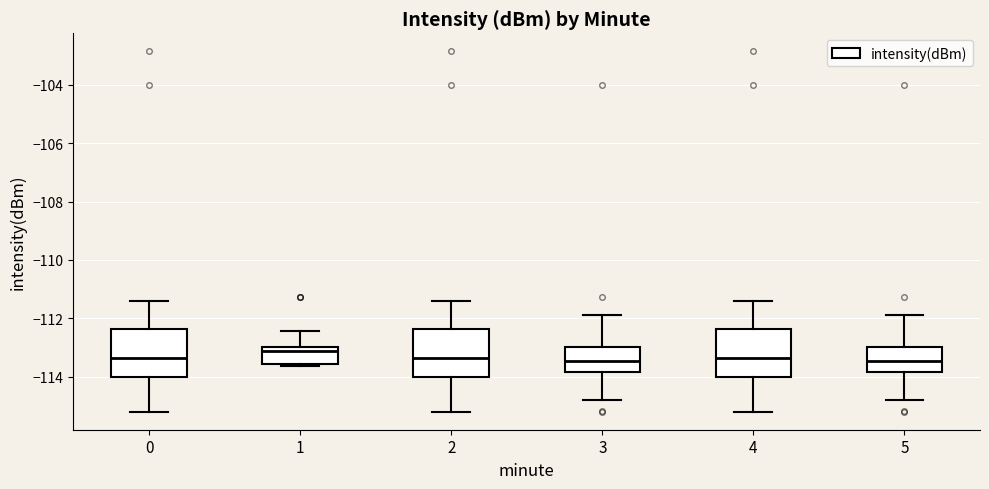

Reading left to right, transcribe this box plot: for each box, give where its median line is, the range the box spans, and where its two whiskers end, as read against the y-axis. The values are not printed on the chart, so give them approximately, as read against the axis.

0: median -113.4, box -114.0 to -112.4, whiskers -115.2 to -111.4
1: median -113.2, box -113.6 to -113.0, whiskers -113.6 (just below the box's lower edge) to -112.4
2: median -113.4, box -114.0 to -112.4, whiskers -115.2 to -111.4
3: median -113.4, box -113.8 to -113.0, whiskers -114.8 to -111.8
4: median -113.4, box -114.0 to -112.4, whiskers -115.2 to -111.4
5: median -113.4, box -113.8 to -113.0, whiskers -114.8 to -111.8